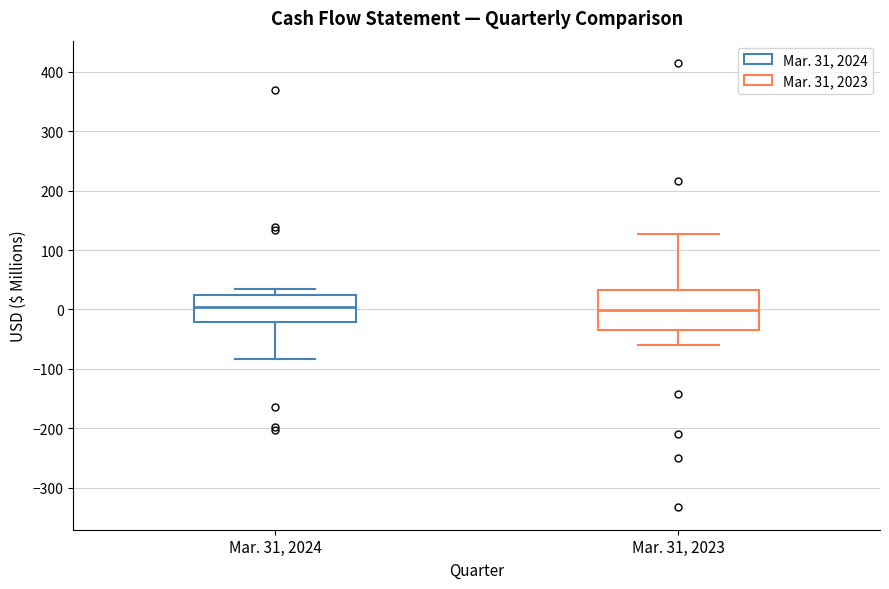

Reading left to right, read every box against the y-axis: the position of its median line, the range the box covers, and the ends of its whiskers. The values are not printed on the chart, so give them approximately, as read against the axis.

Mar. 31, 2024: median 0, box -20 to 20, whiskers -80 to 40
Mar. 31, 2023: median 0, box -30 to 30, whiskers -60 to 130